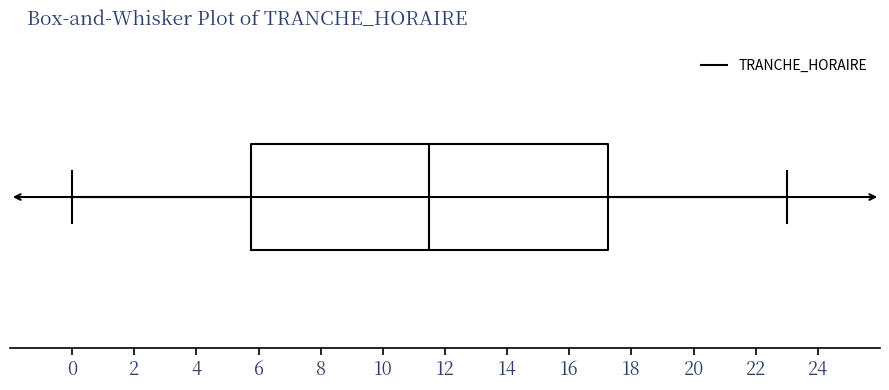

Transcribe this box plot: give where the median line is, the range the box spans, and where the two whiskers end, as read against the x-axis. The values are not printed on the chart, so give them approximately, as read against the axis.

median 11.6, box 5.8 to 17.2, whiskers 0.0 to 23.0